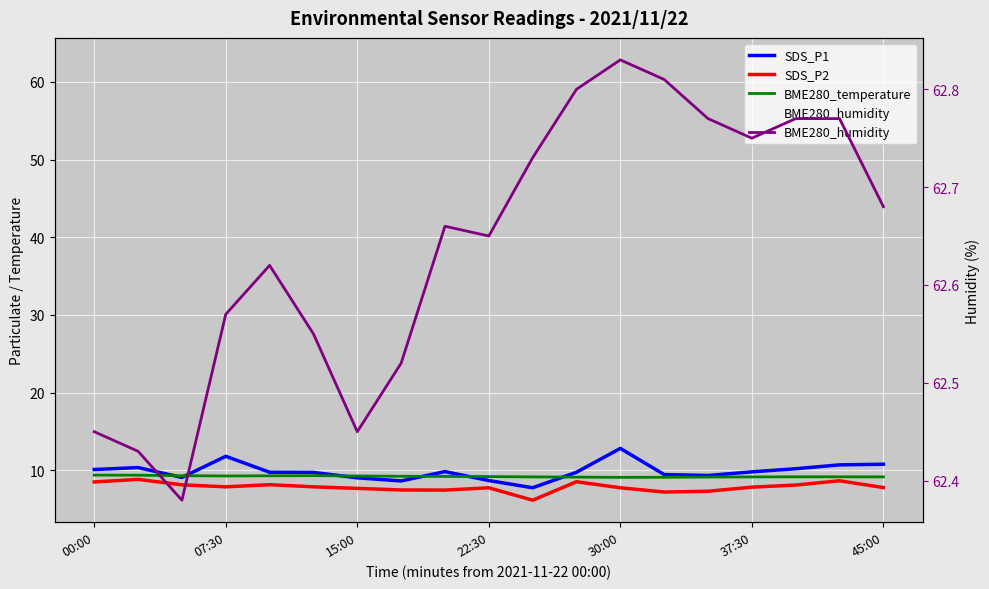

Which series has the widest spread of values?

SDS_P1